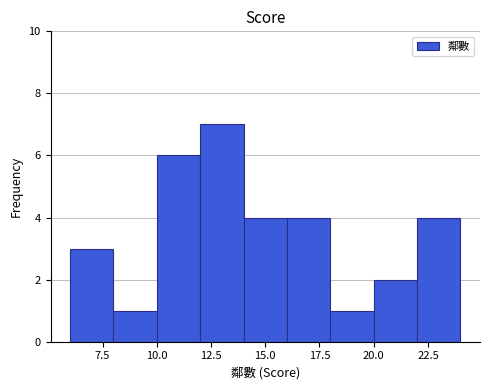

How tall is the bar that spans 6 to 8 on the x-axis? The values are not printed on the chart, so give them approximately, as read against the axis.

3